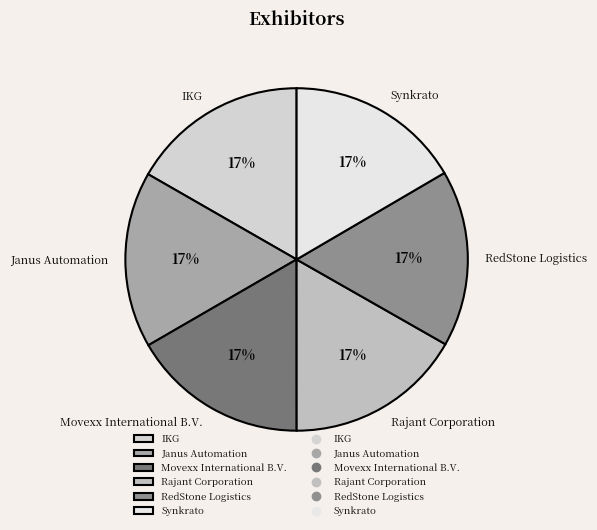

True or false: Synkrato accounts for 17% of the total.

True